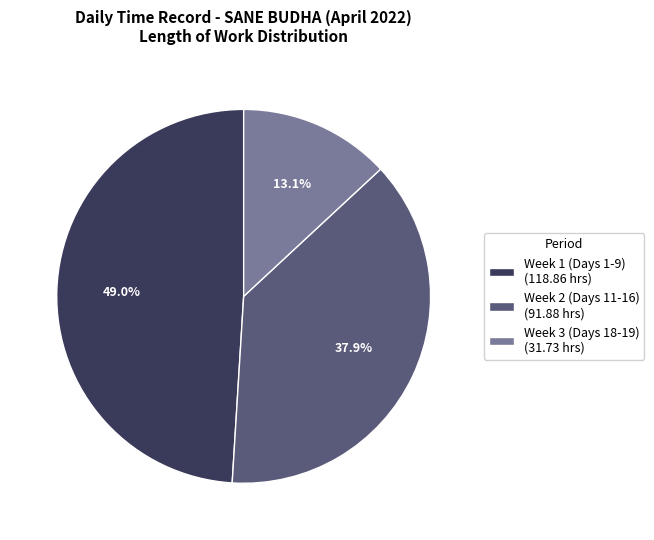

Between Week 2 (Days 11-16) (91.88 hrs) and Week 3 (Days 18-19) (31.73 hrs), which is larger?

Week 2 (Days 11-16) (91.88 hrs)